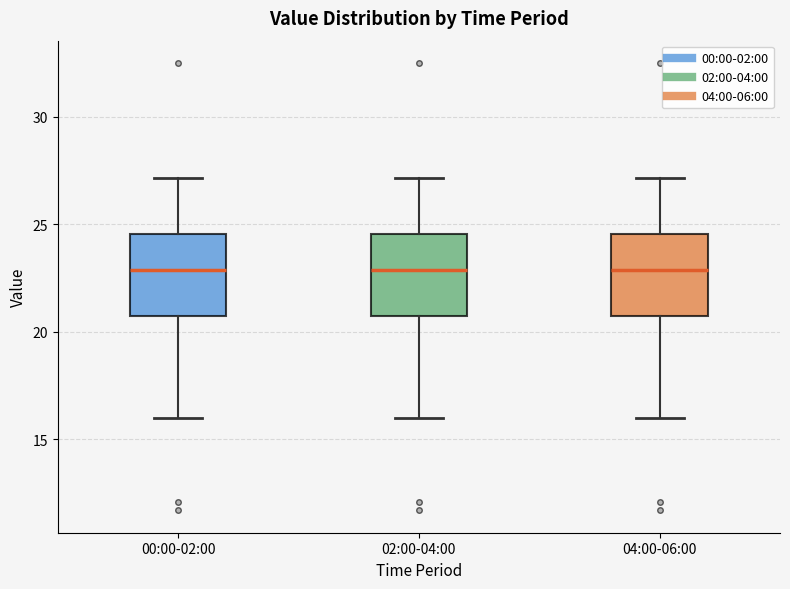

Reading left to right, transcribe this box plot: for each box, give where its median line is, the range the box spans, and where its two whiskers end, as read against the y-axis. The values are not printed on the chart, so give them approximately, as read against the axis.

00:00-02:00: median 23.0, box 20.5 to 24.5, whiskers 16.0 to 27.0
02:00-04:00: median 23.0, box 20.5 to 24.5, whiskers 16.0 to 27.0
04:00-06:00: median 23.0, box 20.5 to 24.5, whiskers 16.0 to 27.0